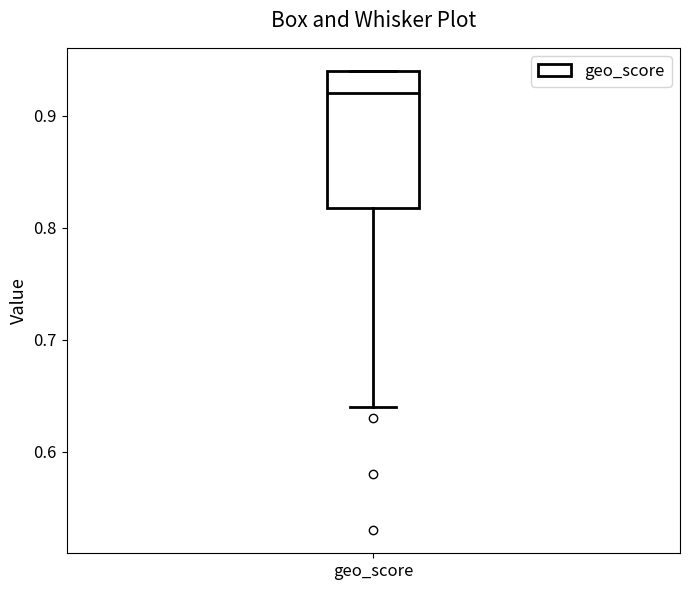

Where does the lower whisker of the box for geo_score end on the y-axis? The values are not printed on the chart, so give them approximately, as read against the axis.

0.64